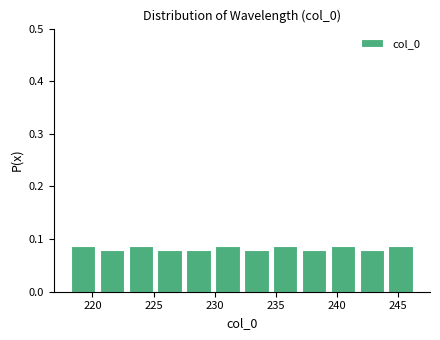

Reading left to right, list every bar in this chart as the range it spans on the x-axis followed by its height. Neither the bar edges nor the heights are printed on the chart, so give them approximately, as read against the axes.

218.0 to 220.5: 0.09
220.5 to 223.0: 0.08
223.0 to 225.0: 0.09
225.0 to 227.5: 0.08
227.5 to 230.0: 0.08
230.0 to 232.0: 0.09
232.0 to 234.5: 0.08
234.5 to 237.0: 0.09
237.0 to 239.5: 0.08
239.5 to 241.5: 0.09
241.5 to 244.0: 0.08
244.0 to 246.5: 0.09